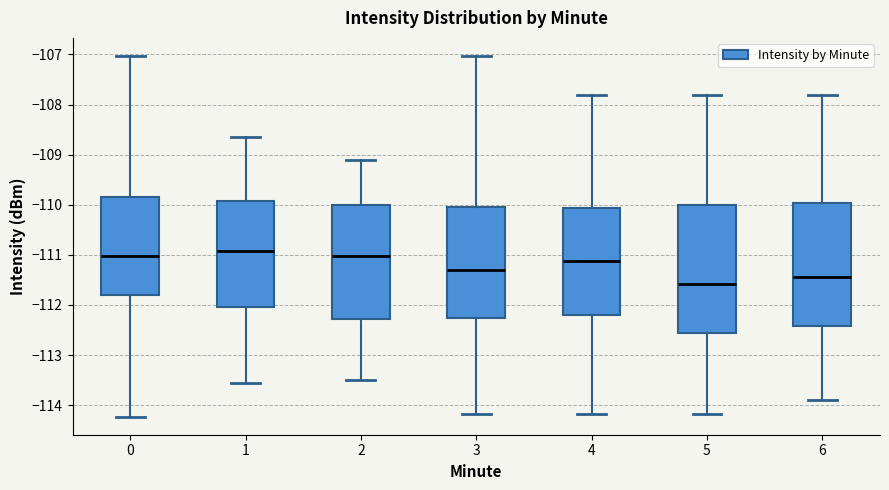

Reading left to right, read every box against the y-axis: the position of its median line, the range the box covers, and the ends of its whiskers. The values are not printed on the chart, so give them approximately, as read against the axis.

0: median -111.0, box -111.8 to -109.8, whiskers -114.2 to -107.0
1: median -110.9, box -112.0 to -109.9, whiskers -113.5 to -108.6
2: median -111.0, box -112.3 to -110.0, whiskers -113.5 to -109.1
3: median -111.3, box -112.3 to -110.0, whiskers -114.2 to -107.0
4: median -111.1, box -112.2 to -110.1, whiskers -114.2 to -107.8
5: median -111.6, box -112.6 to -110.0, whiskers -114.2 to -107.8
6: median -111.4, box -112.4 to -110.0, whiskers -113.9 to -107.8